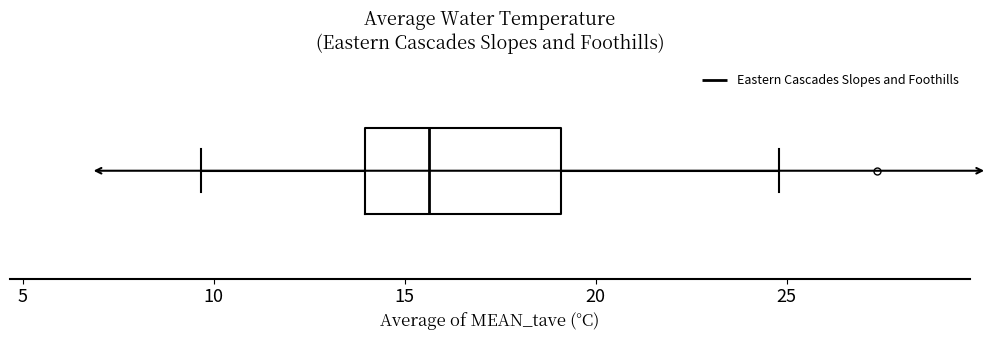

Where does the right whisker of the box end on the x-axis? The values are not printed on the chart, so give them approximately, as read against the axis.

25.0